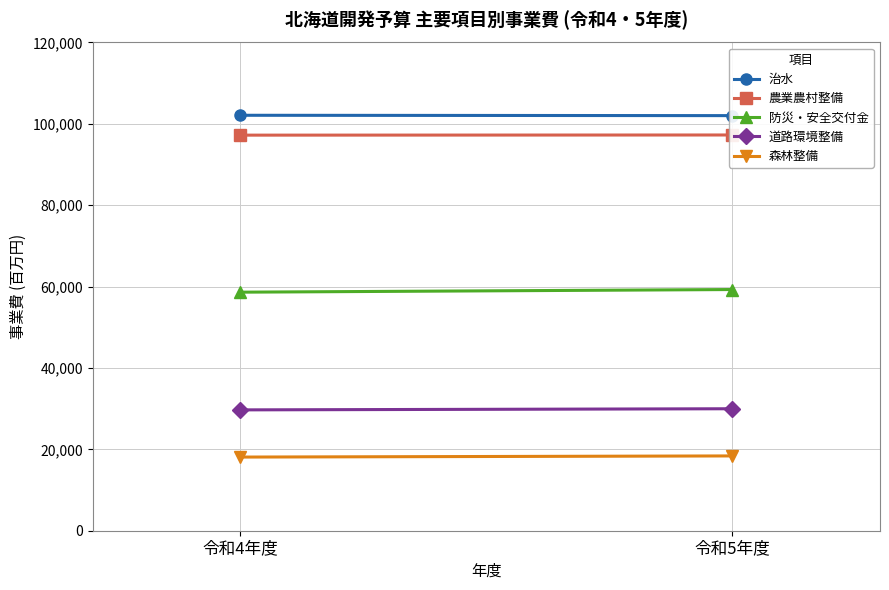

Rank the series at 令和5年度 from lowest to highest value.

森林整備, 道路環境整備, 防災・安全交付金, 農業農村整備, 治水